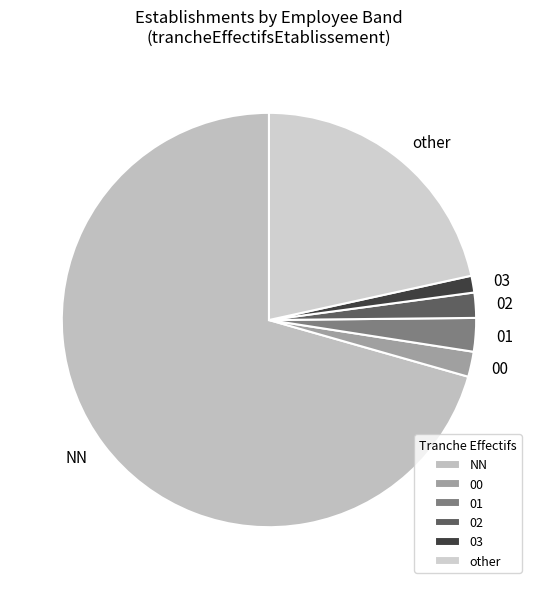

What is the smallest slice in the pie chart?

03